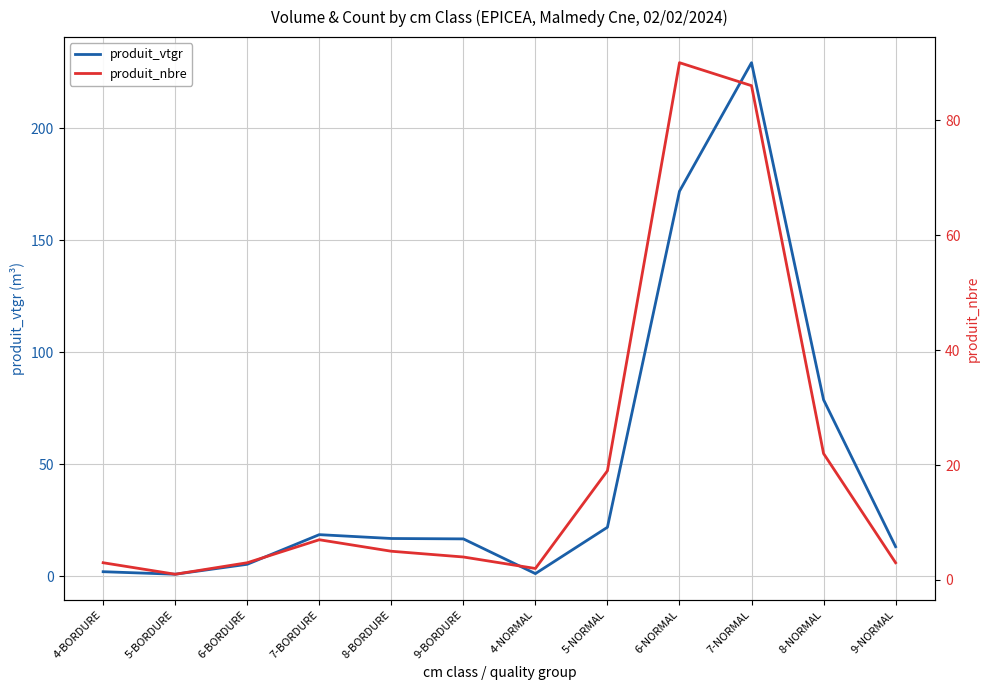

Reading right to left, what are all the values shown in this chart?

produit_vtgr: 9-NORMAL=13.1	8-NORMAL=78.7	7-NORMAL=229.2	6-NORMAL=171.8	5-NORMAL=21.8	4-NORMAL=1.1	9-BORDURE=16.6	8-BORDURE=16.8	7-BORDURE=18.5	6-BORDURE=5.2	5-BORDURE=0.8	4-BORDURE=1.9
produit_nbre: 9-NORMAL=3.0	8-NORMAL=22.0	7-NORMAL=86.0	6-NORMAL=90.0	5-NORMAL=19.0	4-NORMAL=2.0	9-BORDURE=4.0	8-BORDURE=5.0	7-BORDURE=7.0	6-BORDURE=3.0	5-BORDURE=1.0	4-BORDURE=3.0